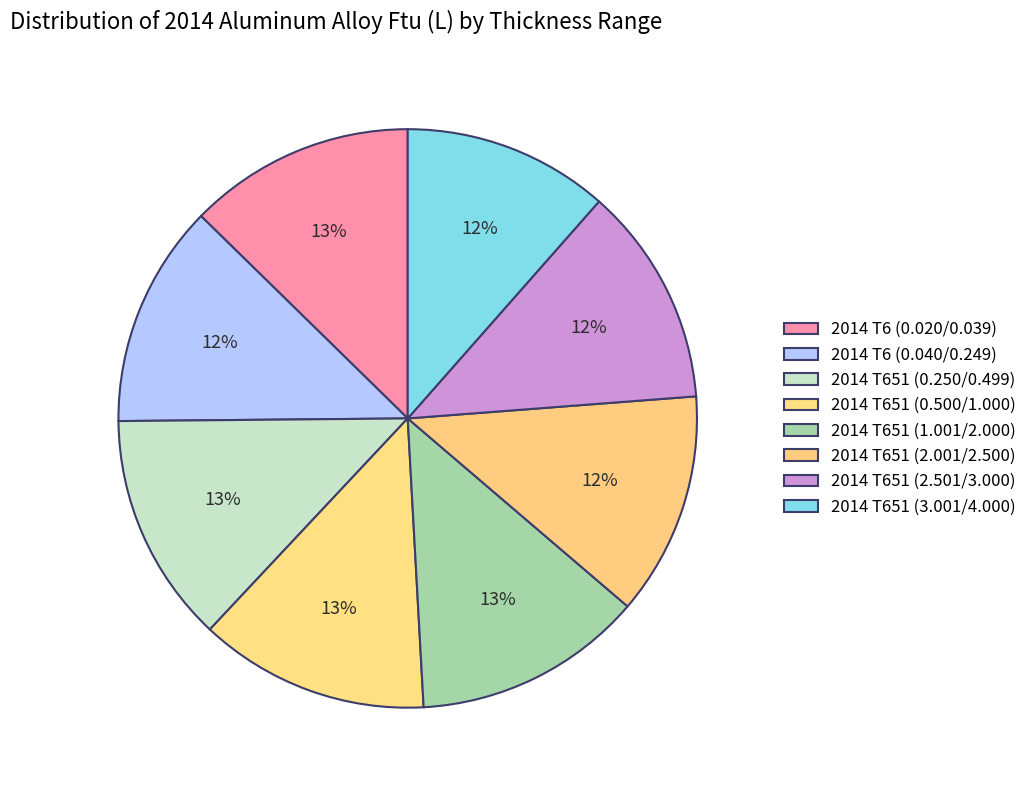

Rank the categories by value from highest to lowest.

2014 T651 (0.250/0.499), 2014 T651 (0.500/1.000), 2014 T651 (1.001/2.000), 2014 T6 (0.020/0.039), 2014 T6 (0.040/0.249), 2014 T651 (2.001/2.500), 2014 T651 (2.501/3.000), 2014 T651 (3.001/4.000)